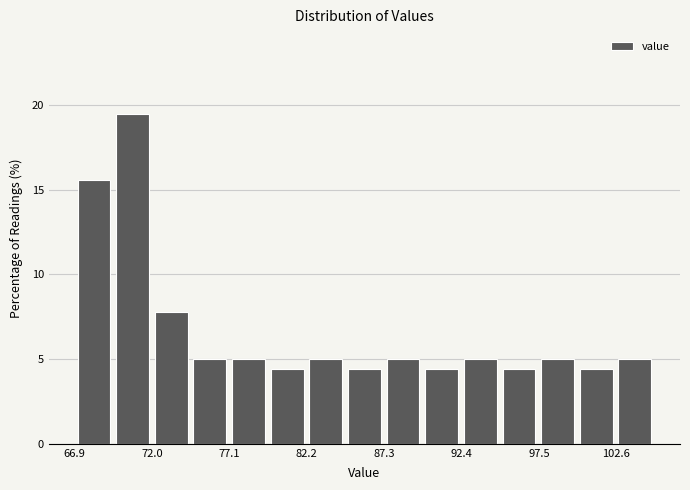

Read against the x-axis, roughly where is the centre of the tallest bar?

71